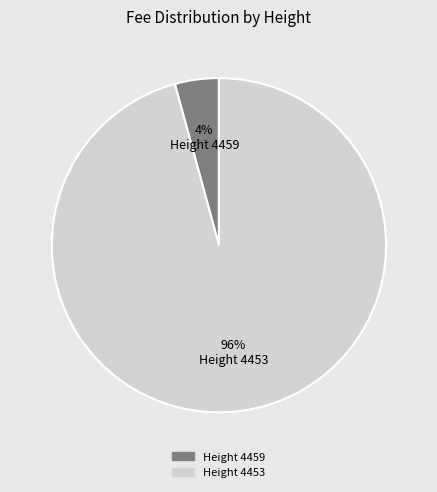

Is the sum of Height 4459 and Height 4453 greater than half?

Yes